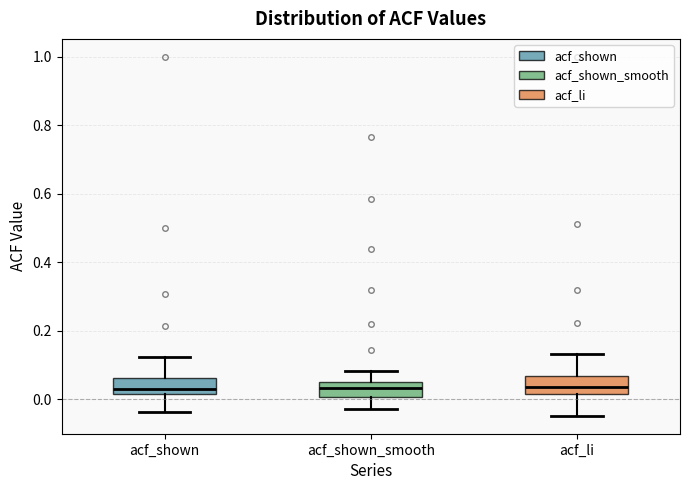

Reading left to right, transcribe this box plot: for each box, give where its median line is, the range the box spans, and where its two whiskers end, as read against the y-axis. The values are not printed on the chart, so give them approximately, as read against the axis.

acf_shown: median 0.04, box 0.02 to 0.06, whiskers -0.04 to 0.12
acf_shown_smooth: median 0.04, box 0.00 to 0.06, whiskers -0.02 to 0.08
acf_li: median 0.04, box 0.02 to 0.06, whiskers -0.04 to 0.14